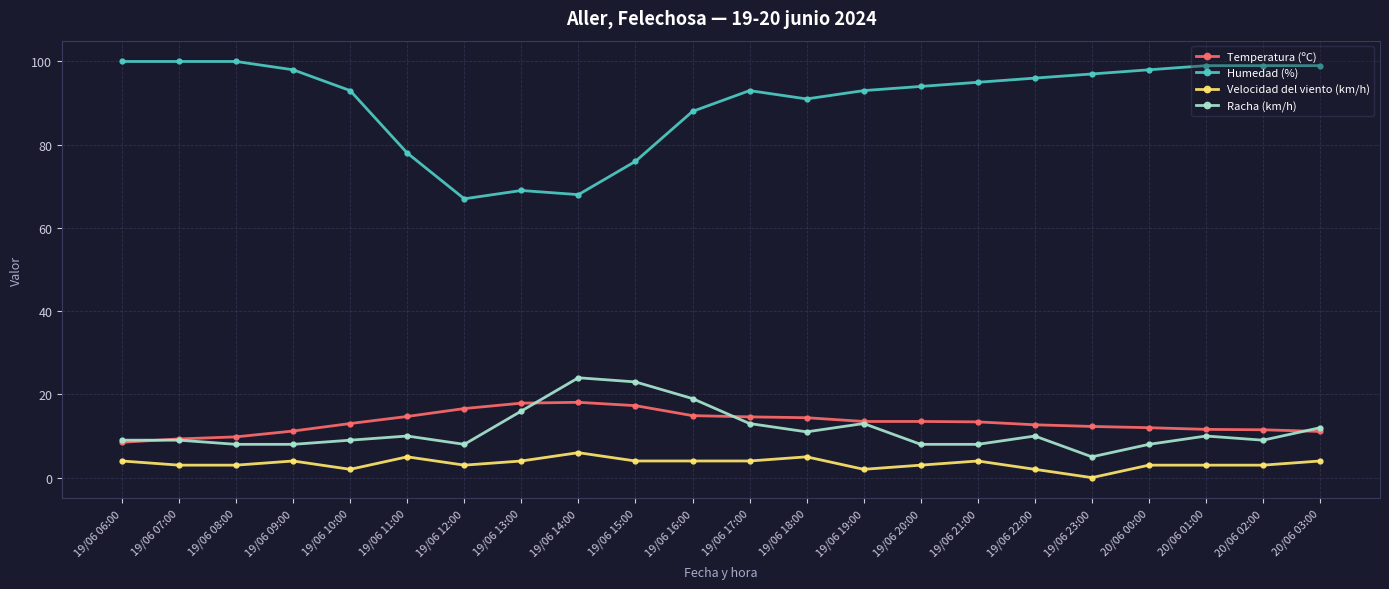

The value of Temperatura (ºC) at 20/06 00:00 is 12.0. True or false?

True